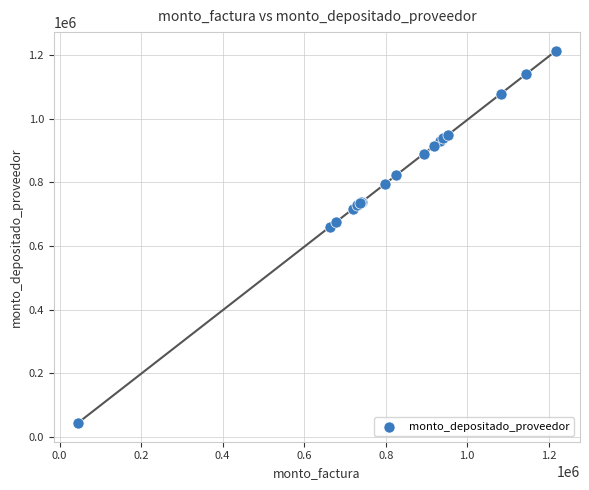

What Y value in the scatter plot is closest to 628855?

659792